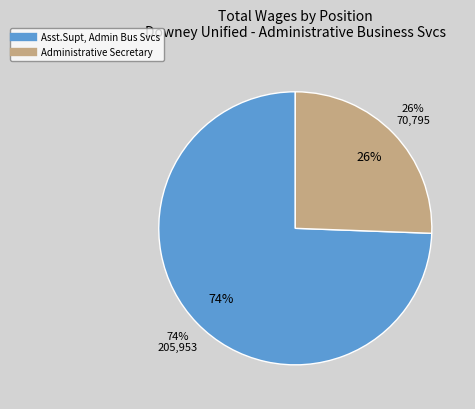

What is the change in value from Asst.Supt, Admin Bus Svcs to Administrative Secretary?

-135158